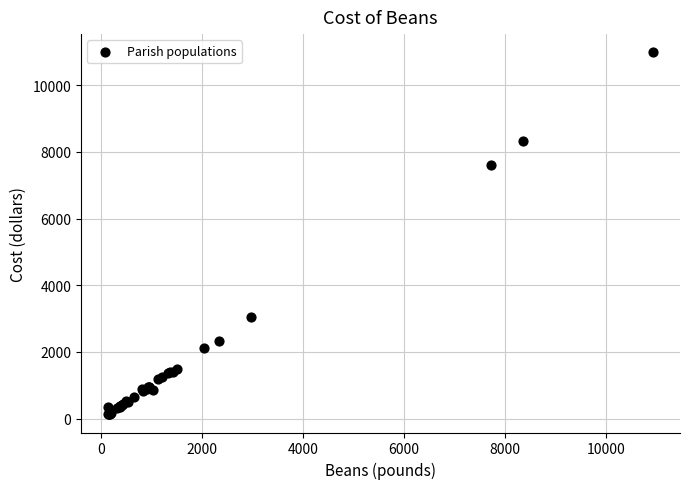

What Y value in the scatter plot is closest to 5559?

7623